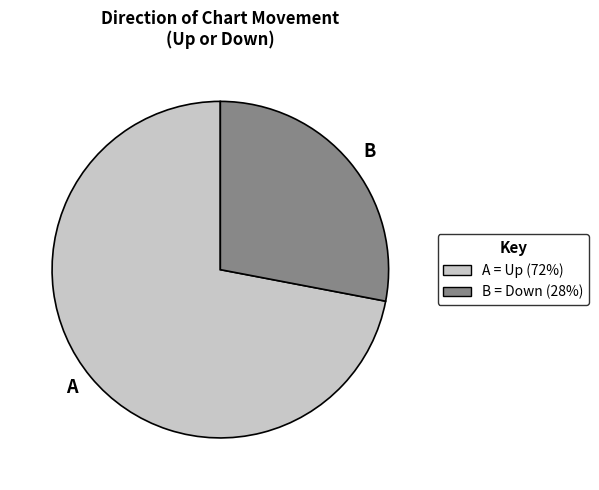

Count the number of slices in the pie.

2